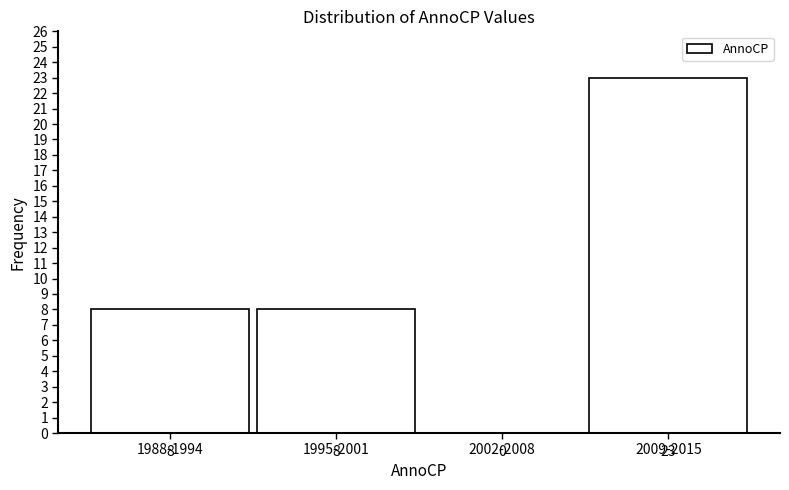

Reading left to right, transcribe all the data shown in this chart.

1988-1994=8	1995-2001=8	2002-2008=0	2009-2015=23